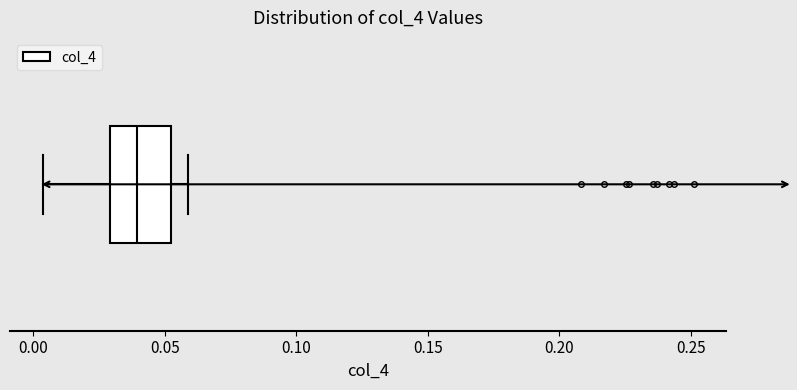

Read this box plot against the x-axis: the position of the median line, the range covered by the box, and the ends of both whiskers. The values are not printed on the chart, so give them approximately, as read against the axis.

median 0.040, box 0.030 to 0.055, whiskers 0.005 to 0.060